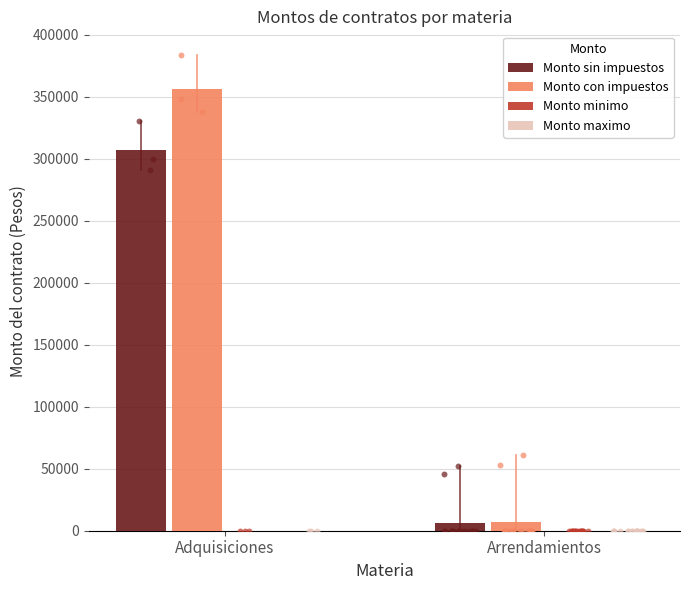

At how many categories does at least one series exceed 124083?

1